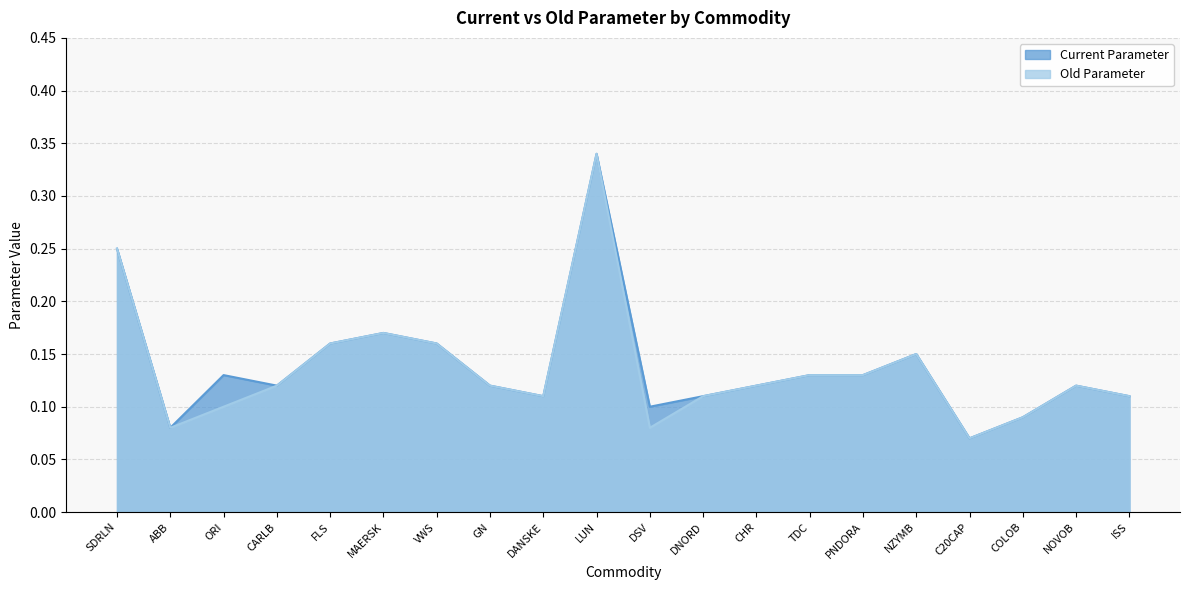

Between DSV and LUN, which is larger?

LUN